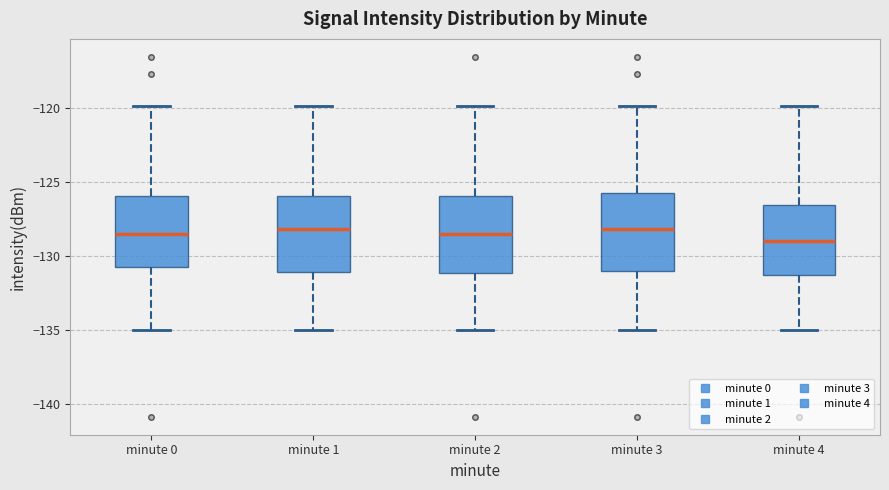

Where does the median line of the box for minute 2 sit on the y-axis? The values are not printed on the chart, so give them approximately, as read against the axis.

-128.5